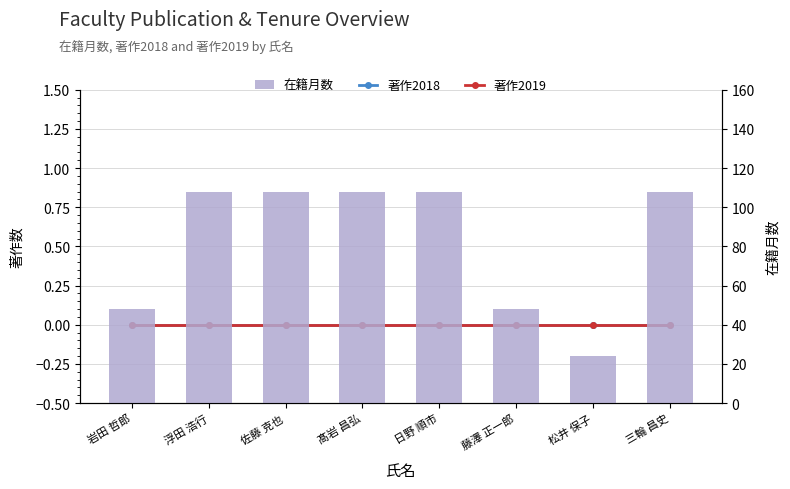

List the series in order of their peak value, lowest first.

著作2018, 著作2019, 在籍月数